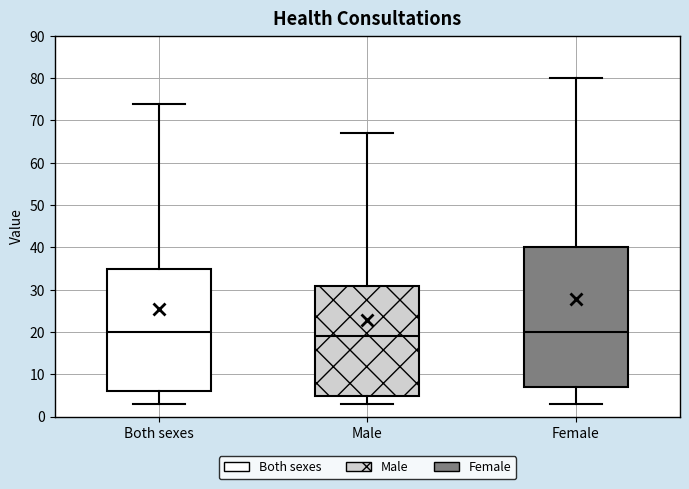

Where does the lower whisker of the box for Both sexes end on the y-axis? The values are not printed on the chart, so give them approximately, as read against the axis.

3